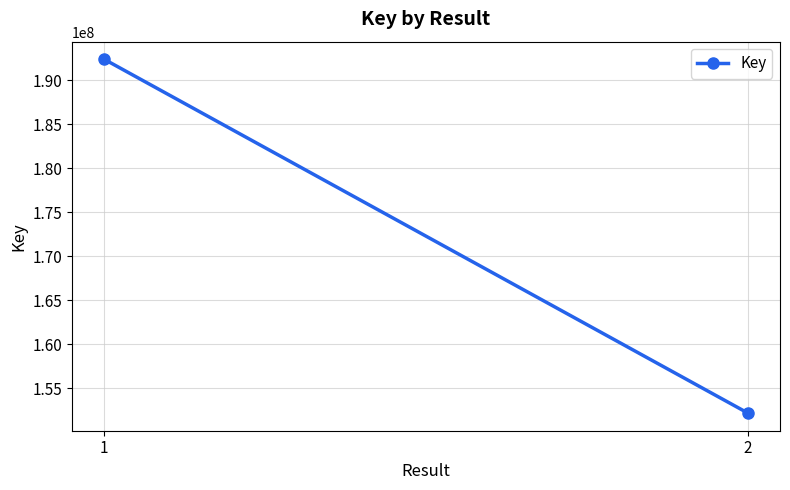

Reading right to left, list all the values displayed in this chart.

152190711	192394782